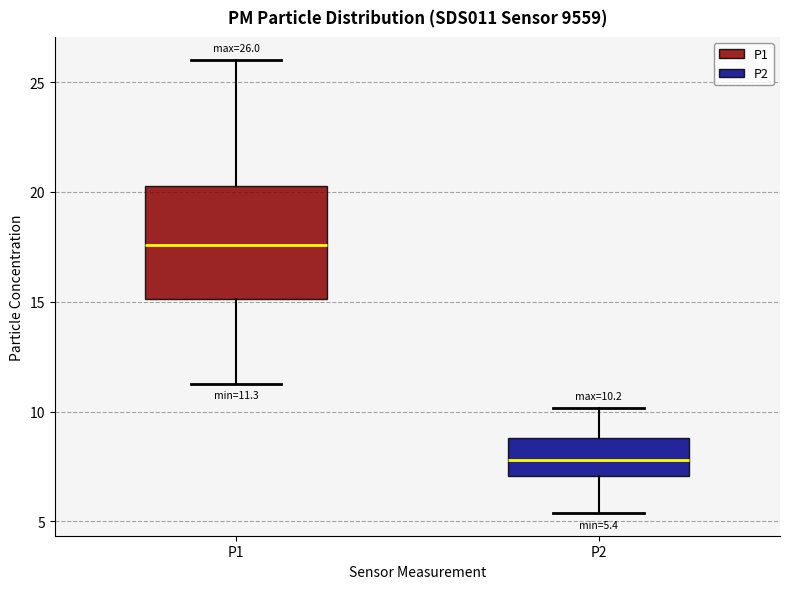

Which box has the highest median line?

P1